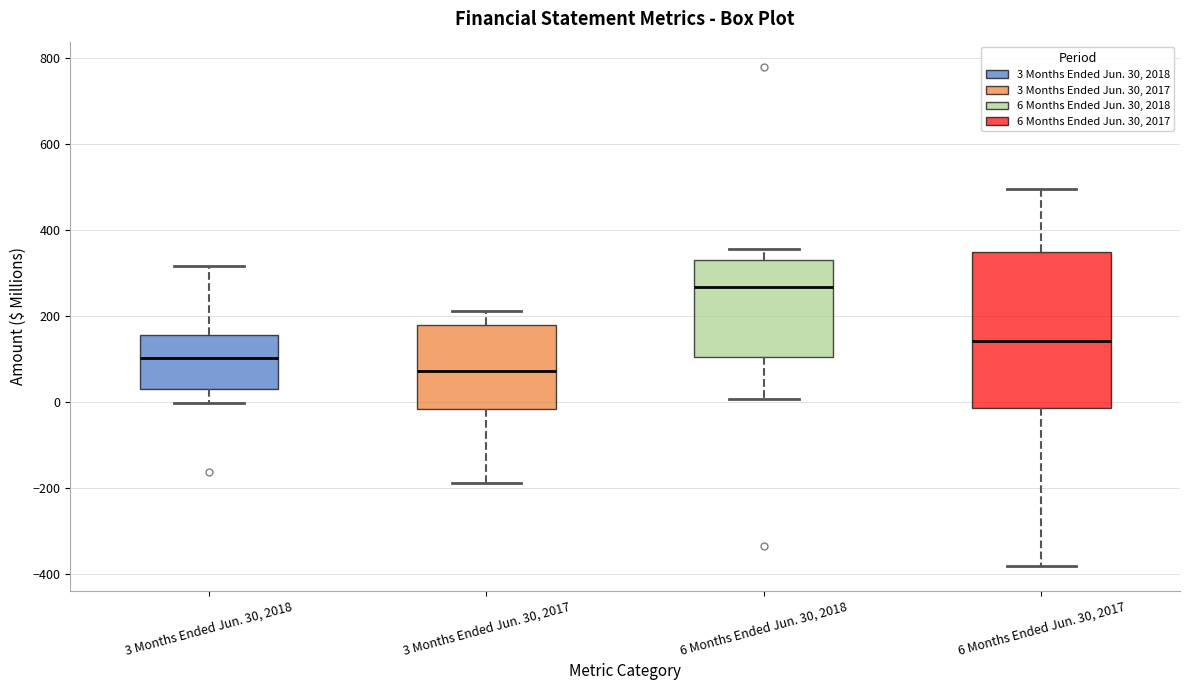

Which box's median line is the lowest?

3 Months Ended Jun. 30, 2017